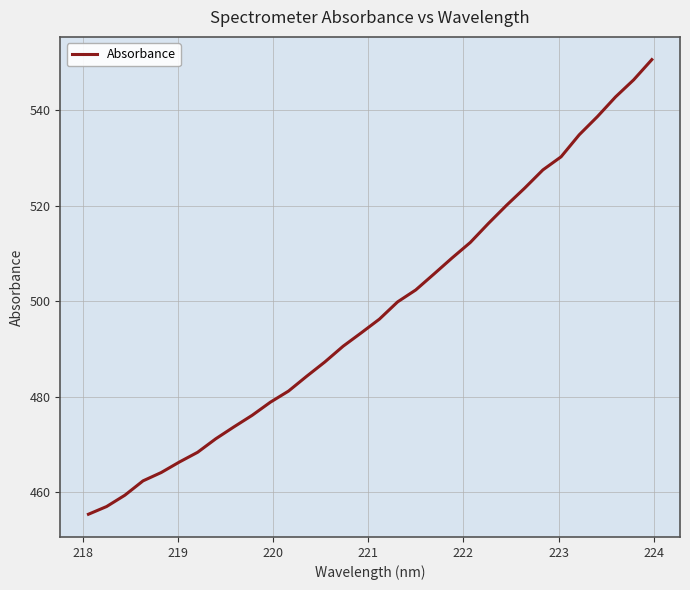

What is the difference between the maximum and minimum values?

95.2